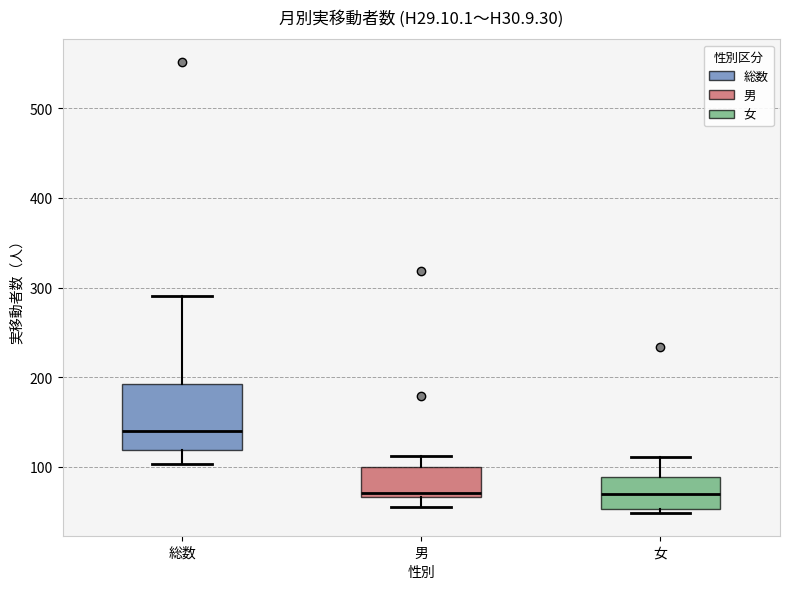

Reading left to right, transcribe this box plot: for each box, give where its median line is, the range the box spans, and where its two whiskers end, as read against the y-axis. The values are not printed on the chart, so give them approximately, as read against the axis.

総数: median 140, box 120 to 190, whiskers 100 to 290
男: median 70 (just above the box's lower edge), box 70 to 100, whiskers 60 to 110
女: median 70, box 50 to 90, whiskers 50 (just below the box's lower edge) to 110